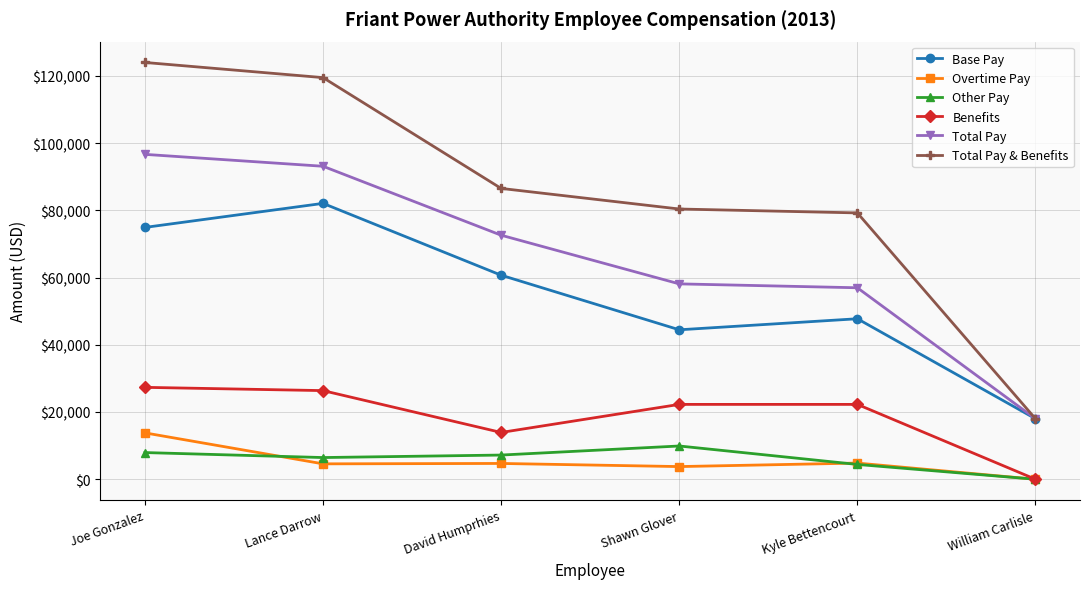

True or false: Other Pay has a value of 9892 at Shawn Glover.

True